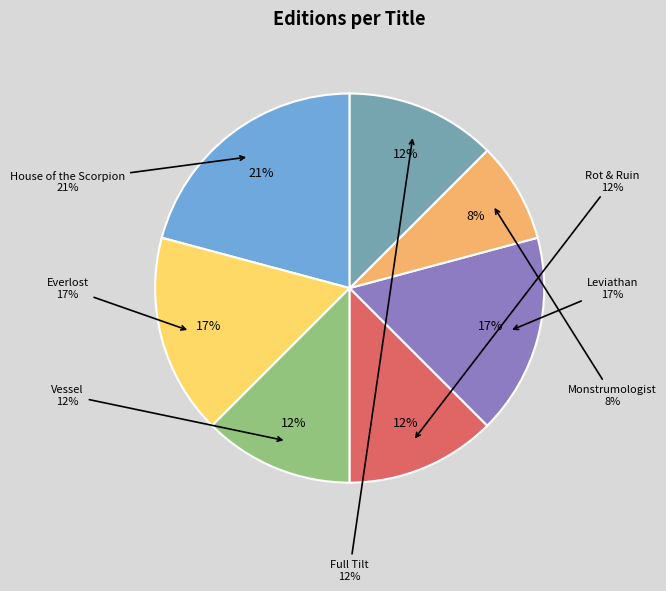

Combined, do Vessel and Full Tilt account for over 50%?

No